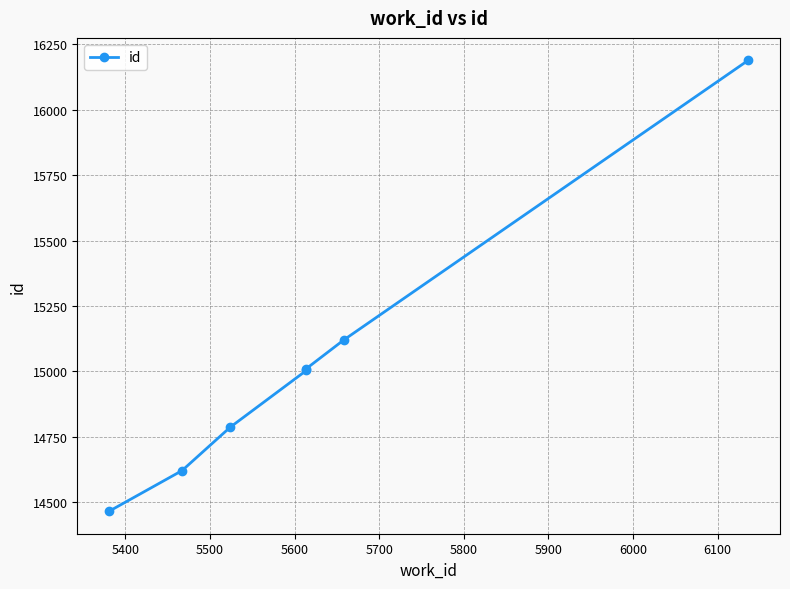

What is the difference between the values at 5800 and 5700?

109